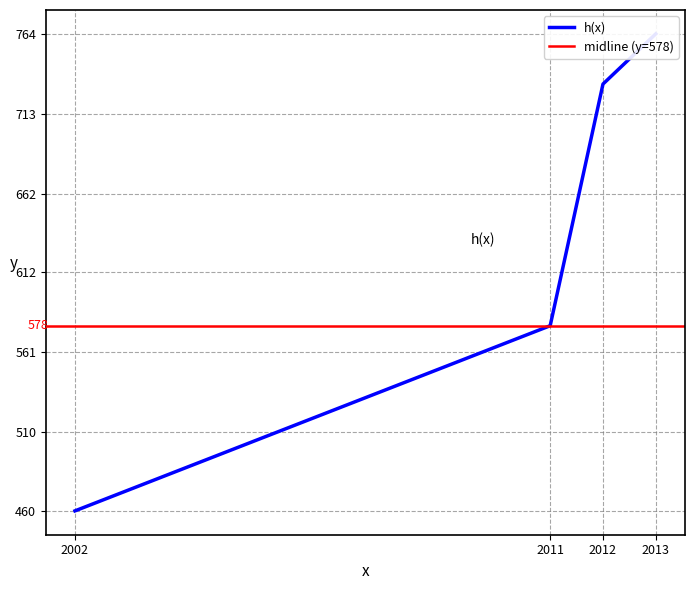

Is it true that the value at 2012 is 732?

True